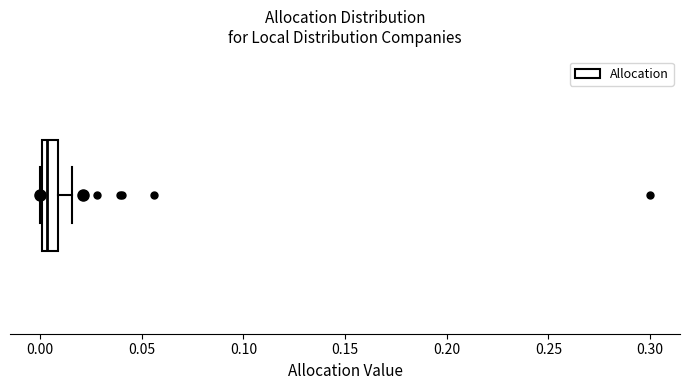

Where is the left edge of the box on the x-axis? The values are not printed on the chart, so give them approximately, as read against the axis.

0.000